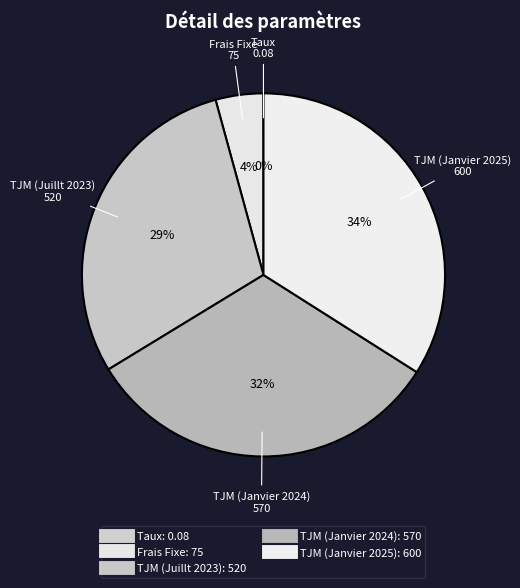

Is Frais Fixe the majority of the pie?

No